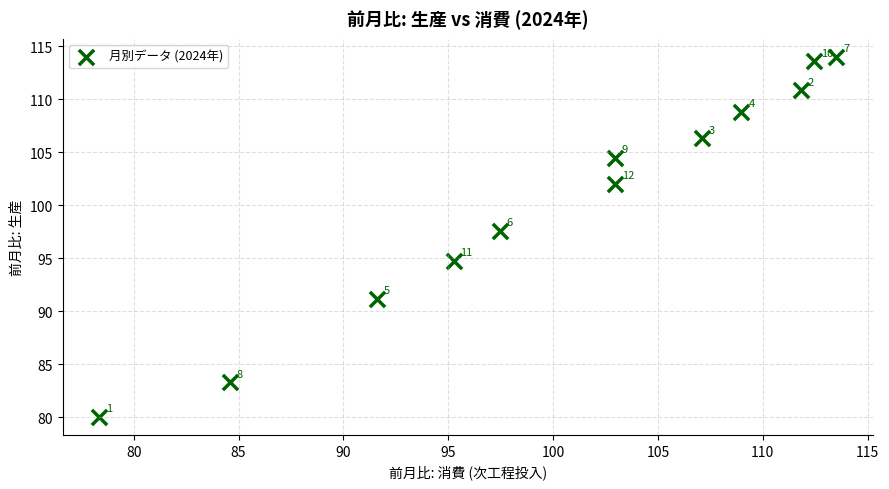

What Y value in the scatter plot is closest to 97?

97.6